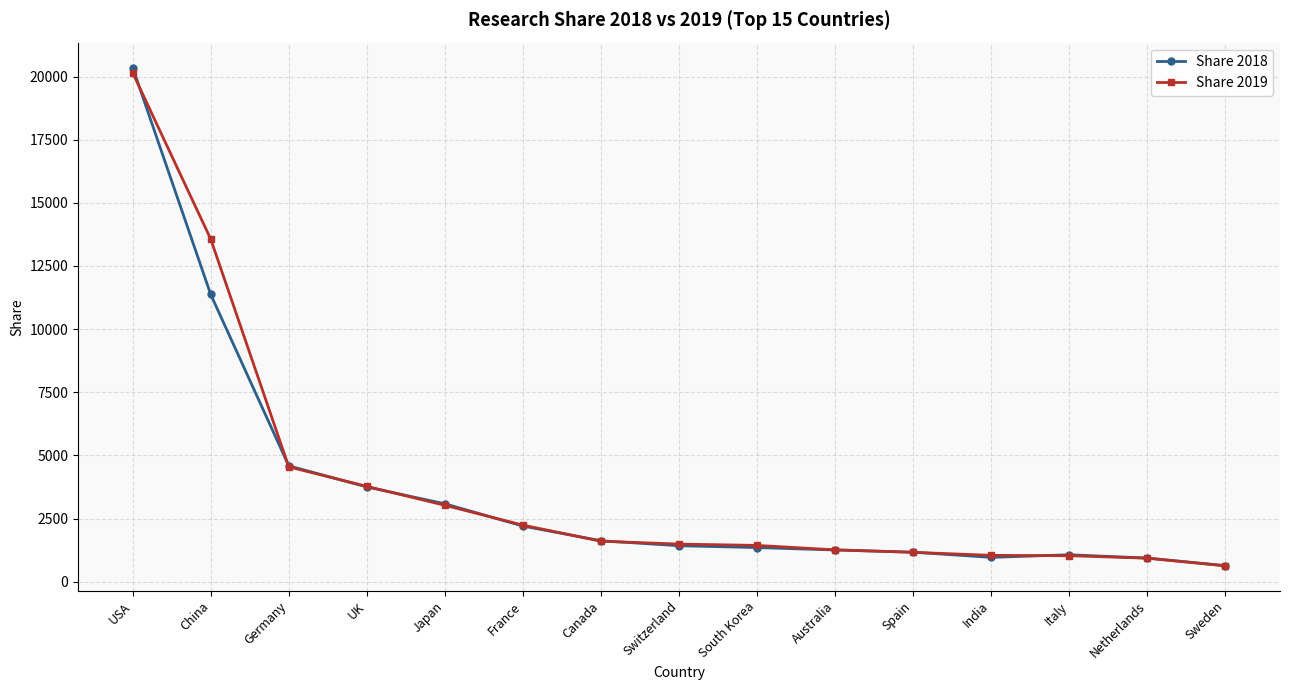

How many series are shown in this chart?

2